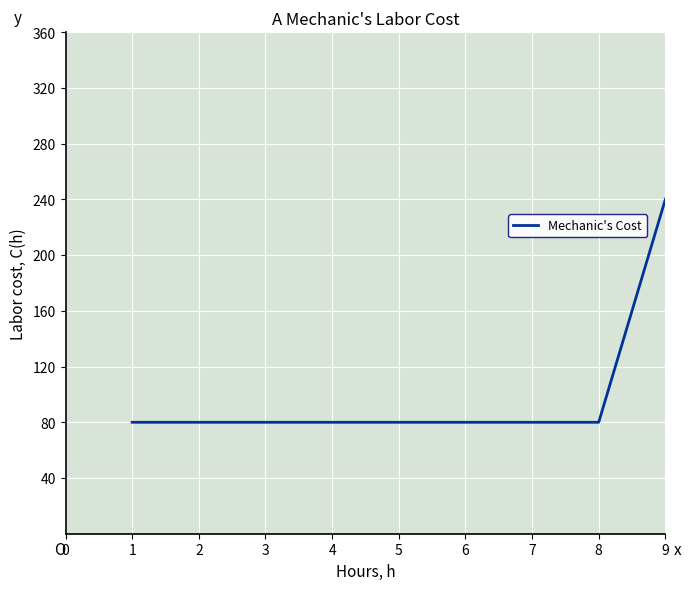

Does the chart have visible grid lines?

Yes